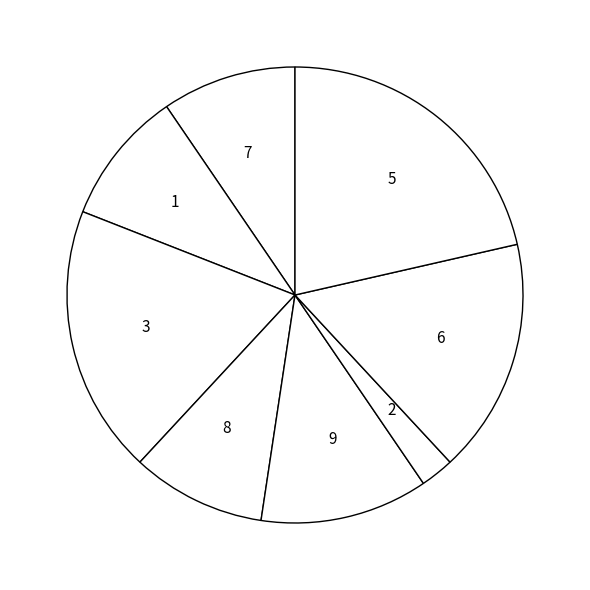

Combined, do 6 and 8 account for over 50%?

No